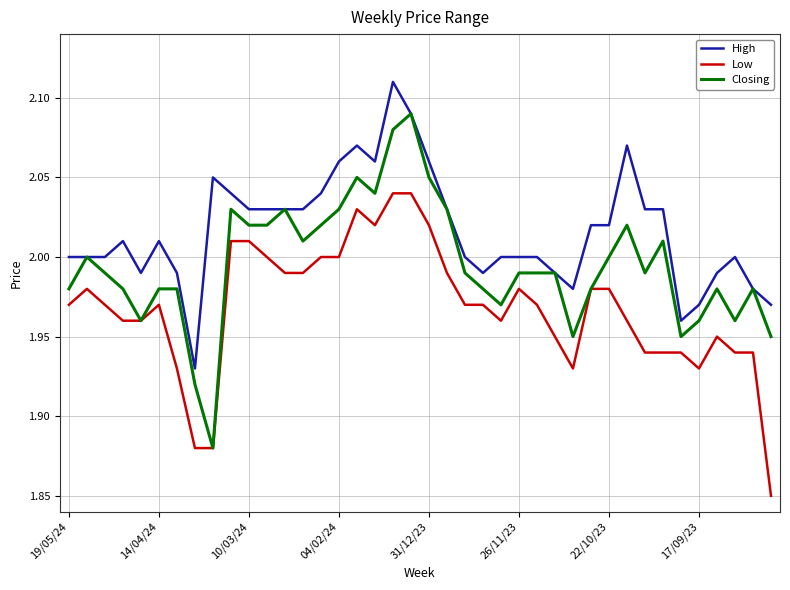

Rank the series by their maximum value, from highest to lowest.

High, Closing, Low